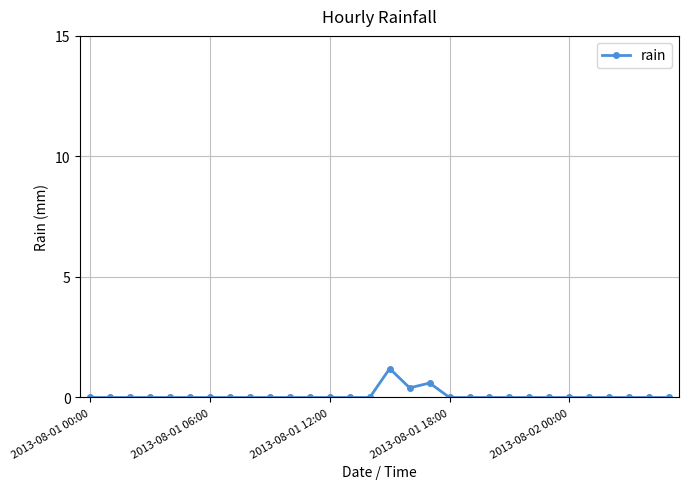

What is the difference between the maximum and minimum values?

1.2